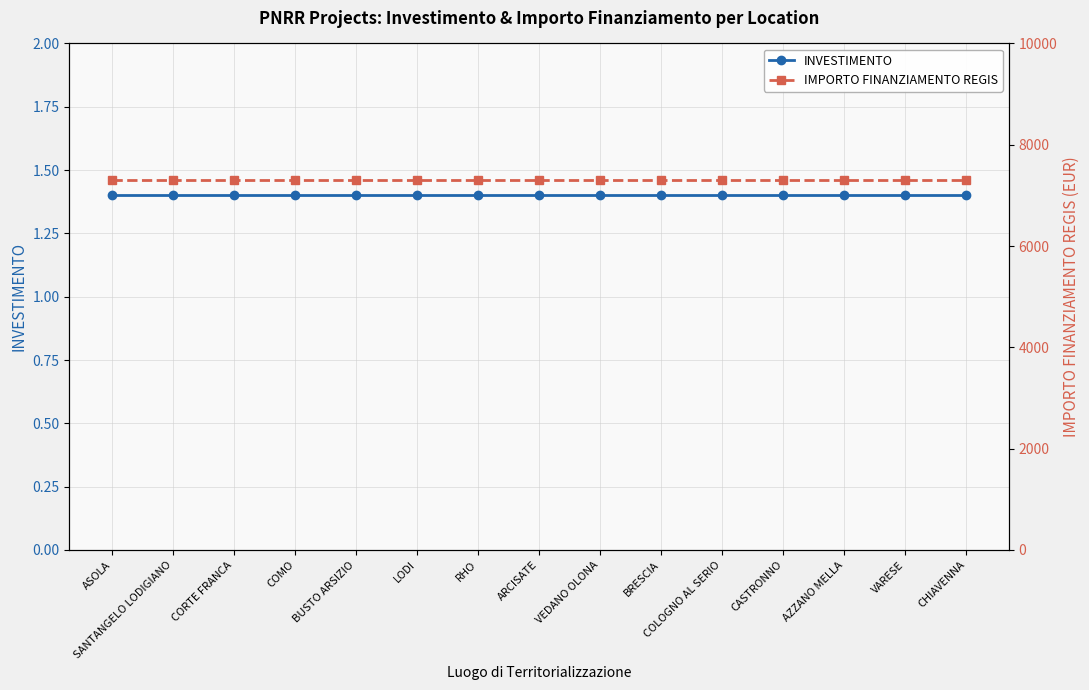

Which series has the largest total across all categories?

IMPORTO FINANZIAMENTO REGIS